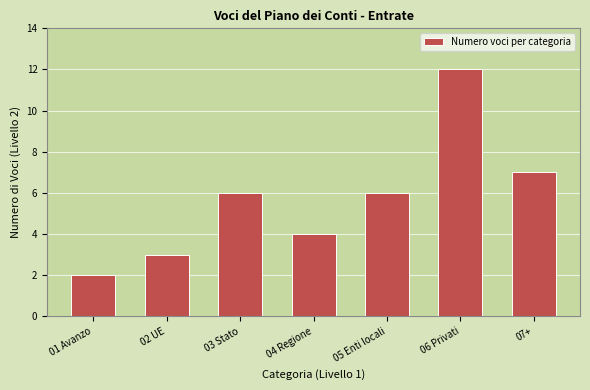

Reading left to right, transcribe all the data shown in this chart.

01 Avanzo=2	02 UE=3	03 Stato=6	04 Regione=4	05 Enti locali=6	06 Privati=12	07+=7